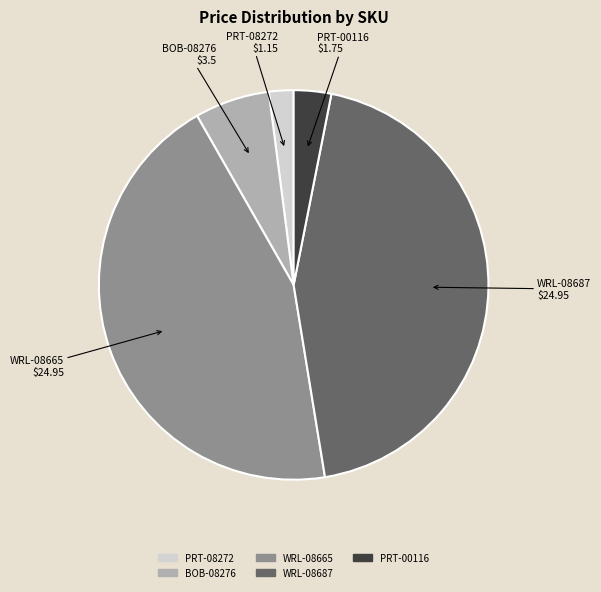

How many slices are in this pie chart?

5